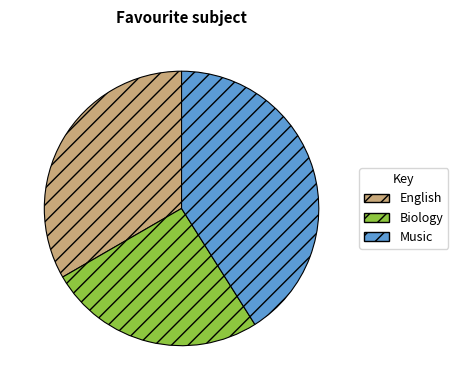

The Music slice represents 51% of the pie. True or false?

False